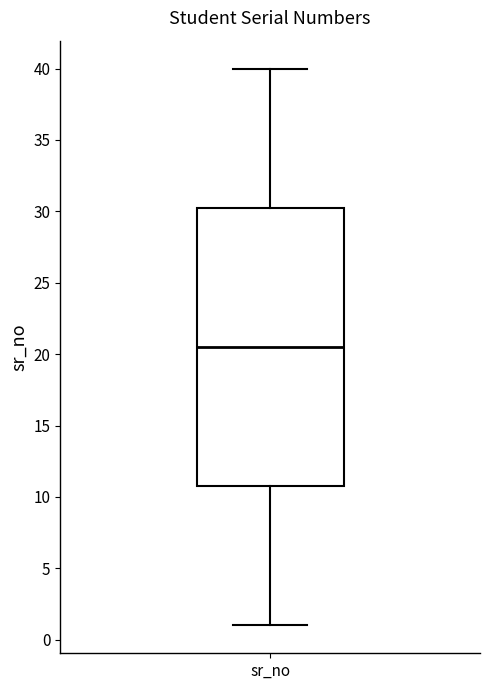

Where is the lower edge of the box for sr_no on the y-axis? The values are not printed on the chart, so give them approximately, as read against the axis.

11.0